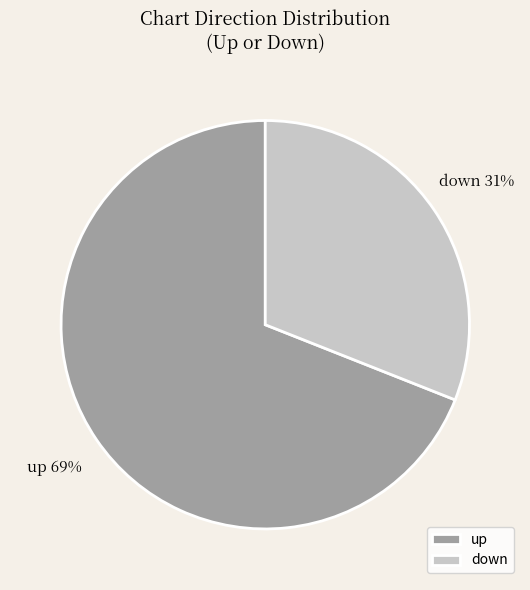

Does up represent more than half of the total?

Yes